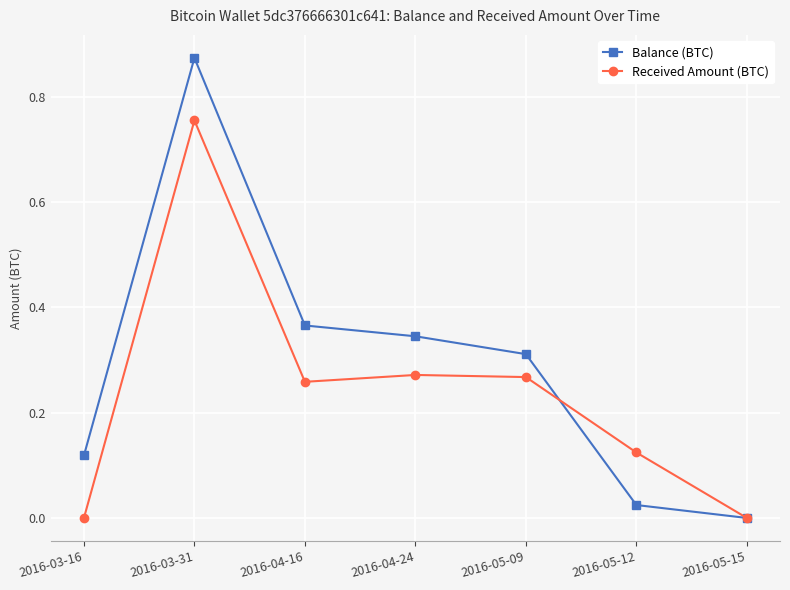

How many lines are shown in the chart?

2